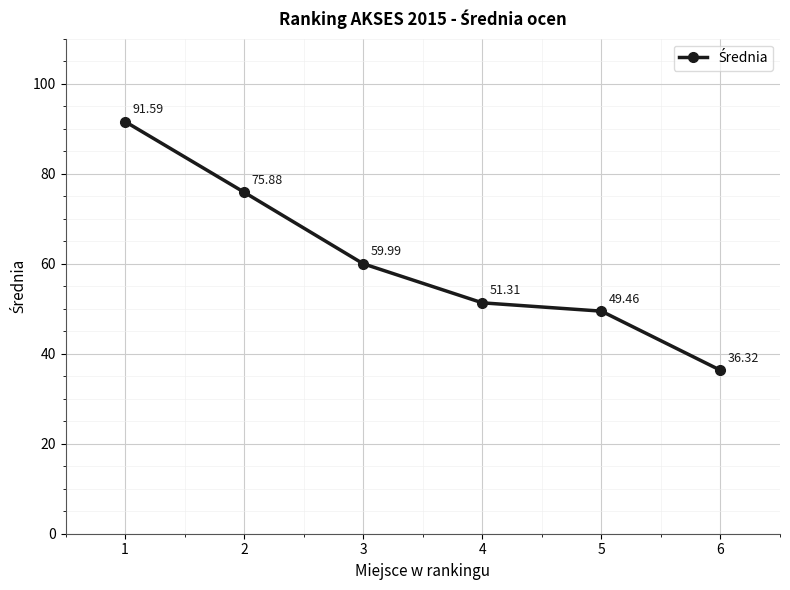

Where is the data nearest to the value 63?

3